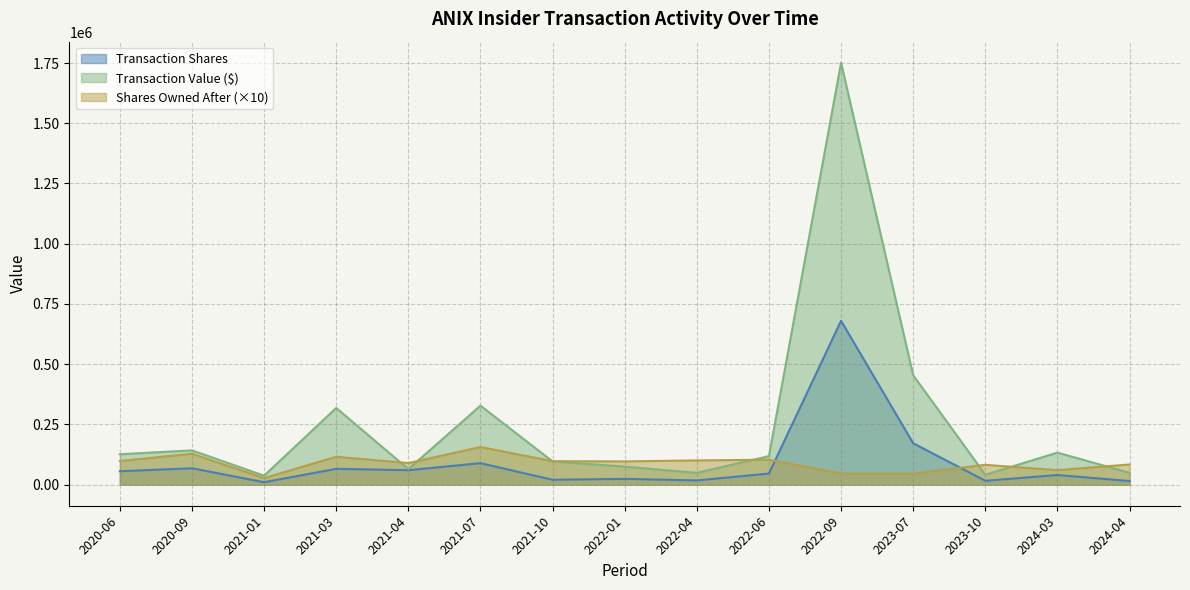

Which series has the widest spread of values?

Transaction Value ($)